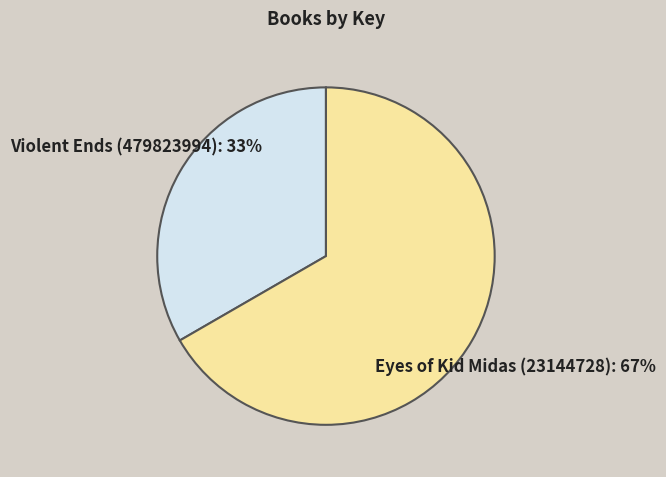

Is there a majority slice in this chart?

Yes